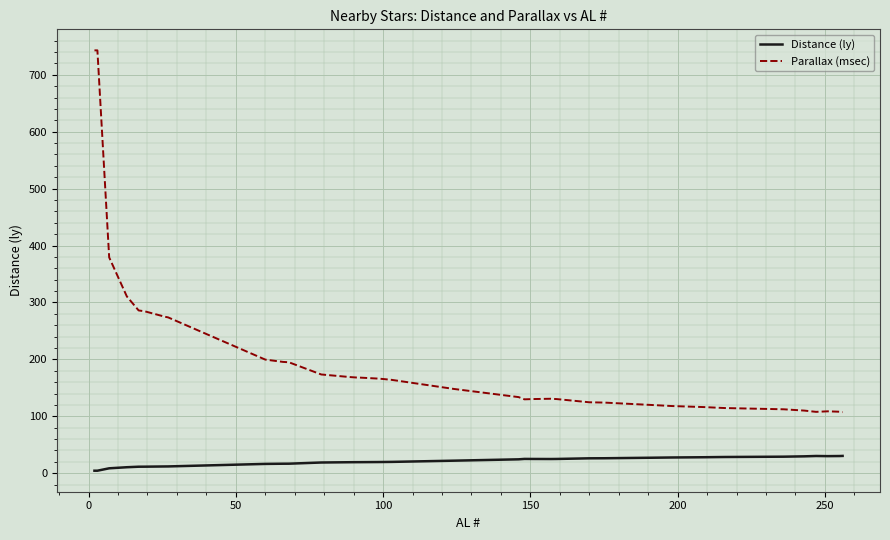

True or false: Distance (ly) and Parallax (msec) intersect in this chart.

False